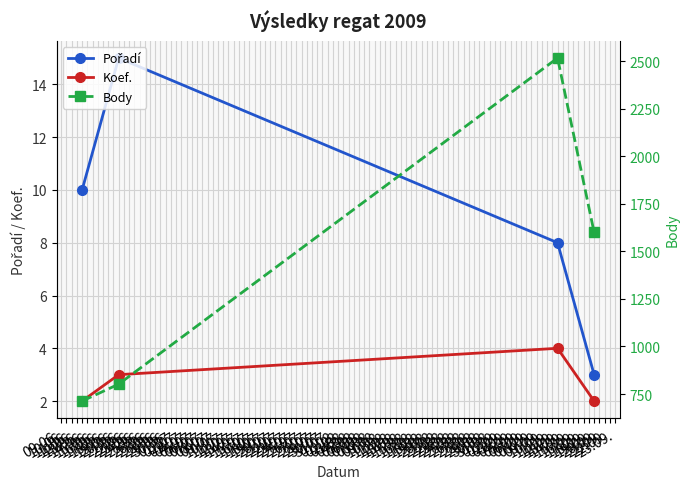

What is the greatest value displayed?

2517